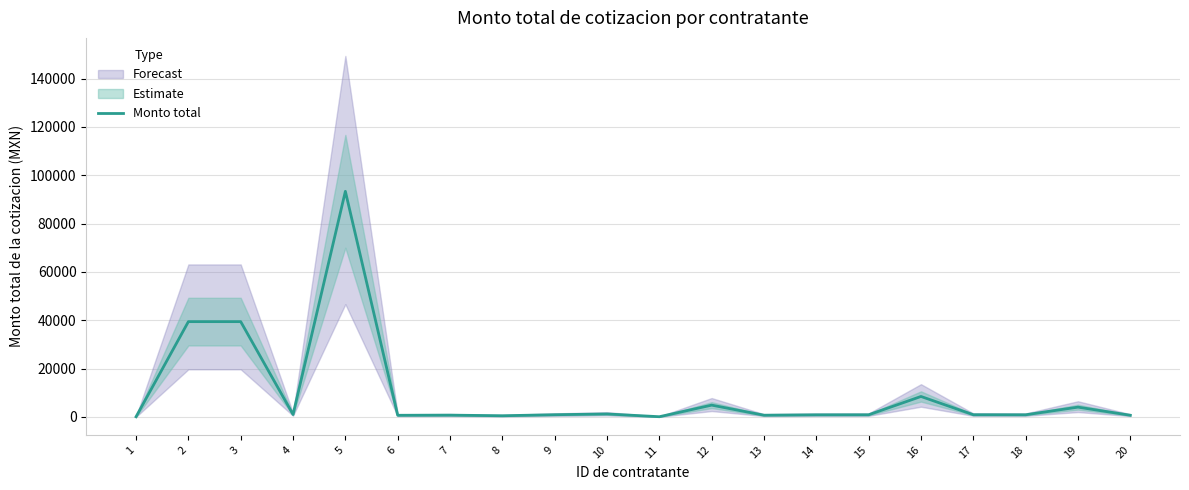

How many interior local peaks (higher than both neighbors) does the data have?

6